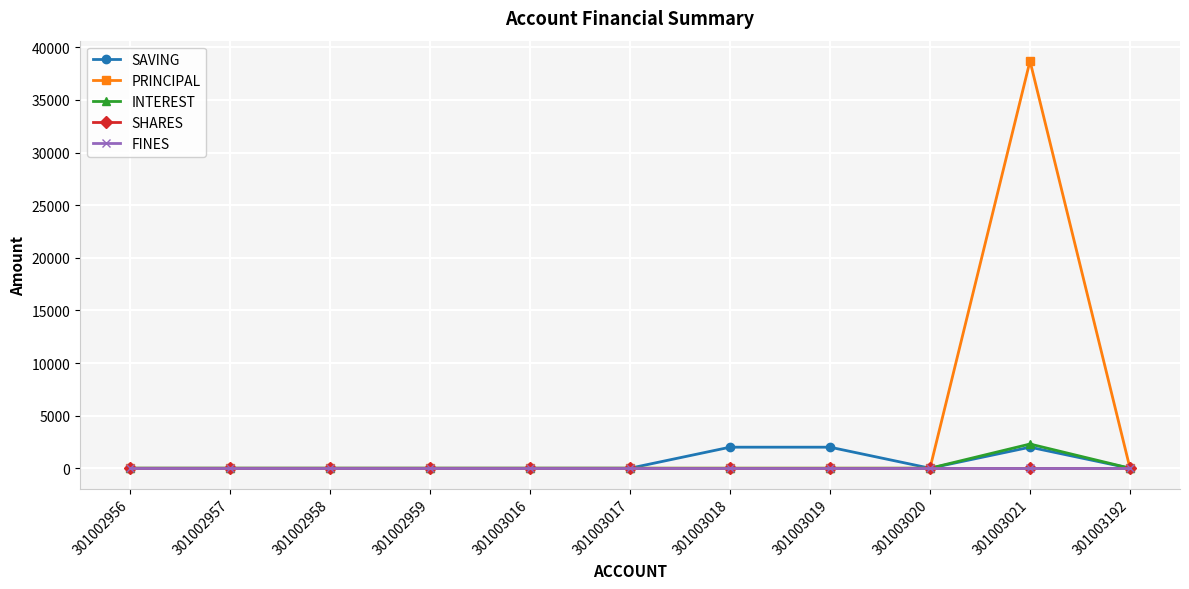

Is this an area chart (filled region under the line)?

No